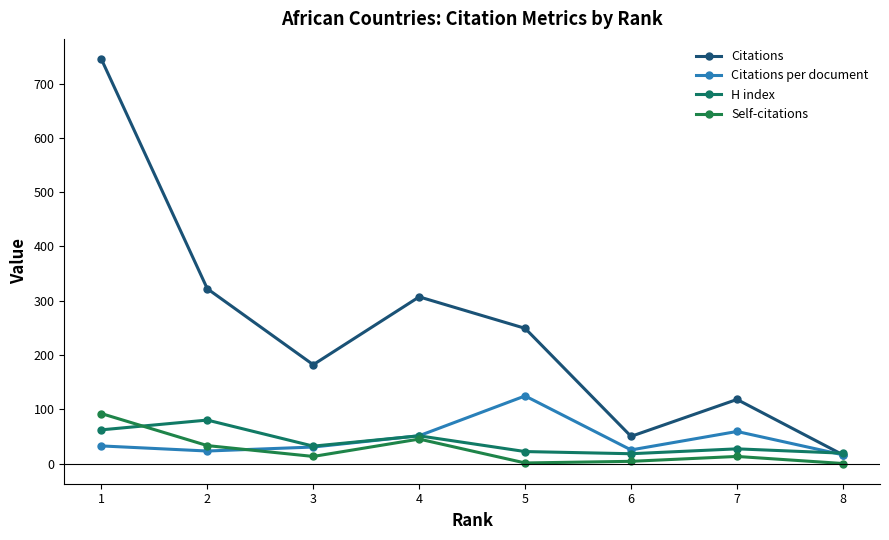

At how many categories does at least one series exceed 17?

8